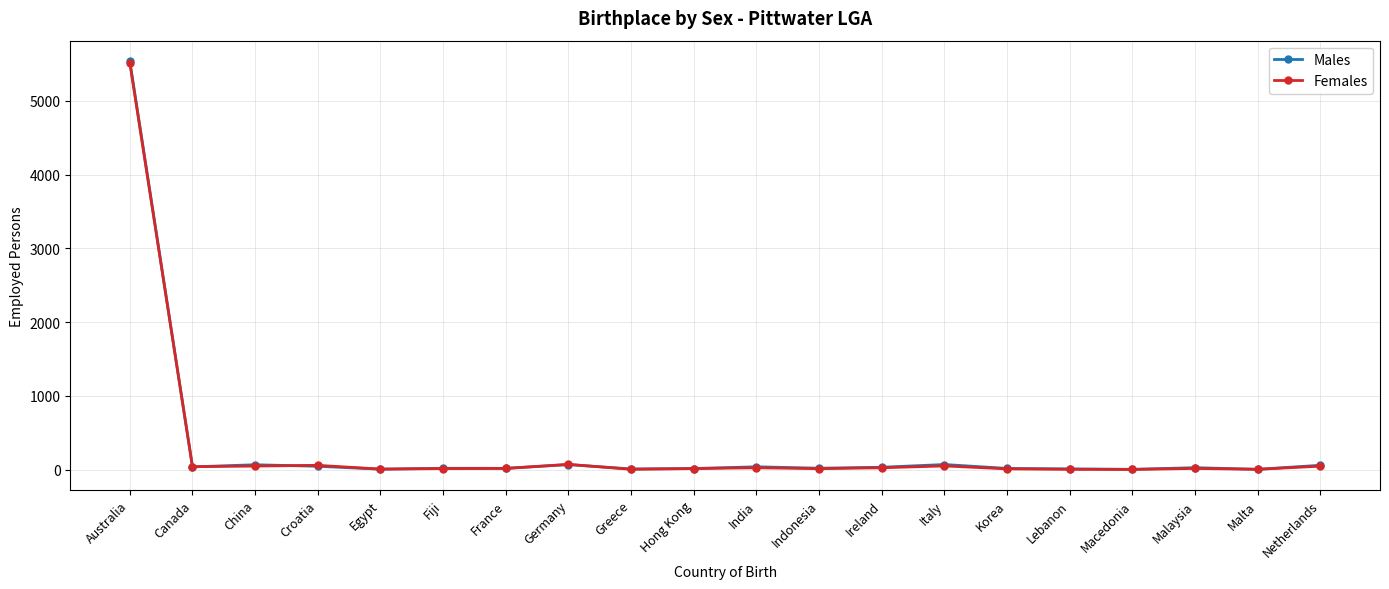

Where do Males and Females first cross each other?

Australia and Canada